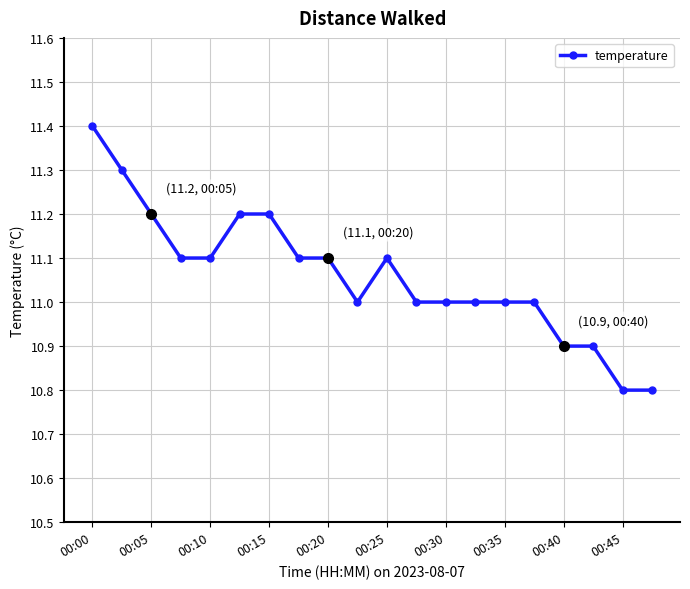

Reading left to right, what are all the values shown in this chart?

11.4	11.3	11.2	11.1	11.1	11.2	11.2	11.1	11.1	11.0	11.1	11.0	11.0	11.0	11.0	11.0	10.9	10.9	10.8	10.8